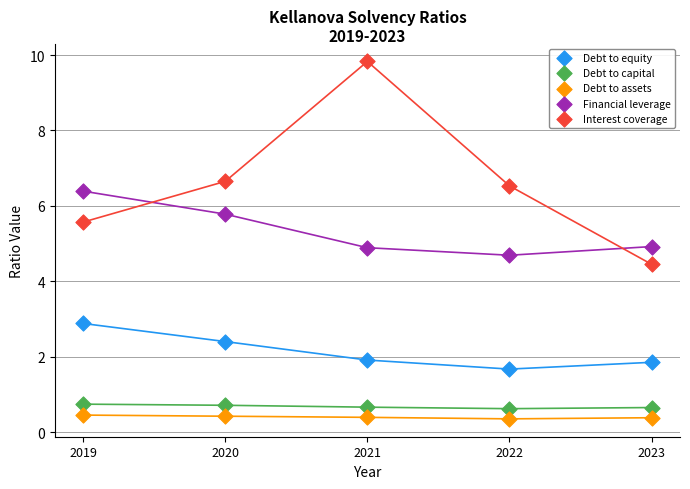

Which series reaches the maximum Y coordinate?

Interest coverage